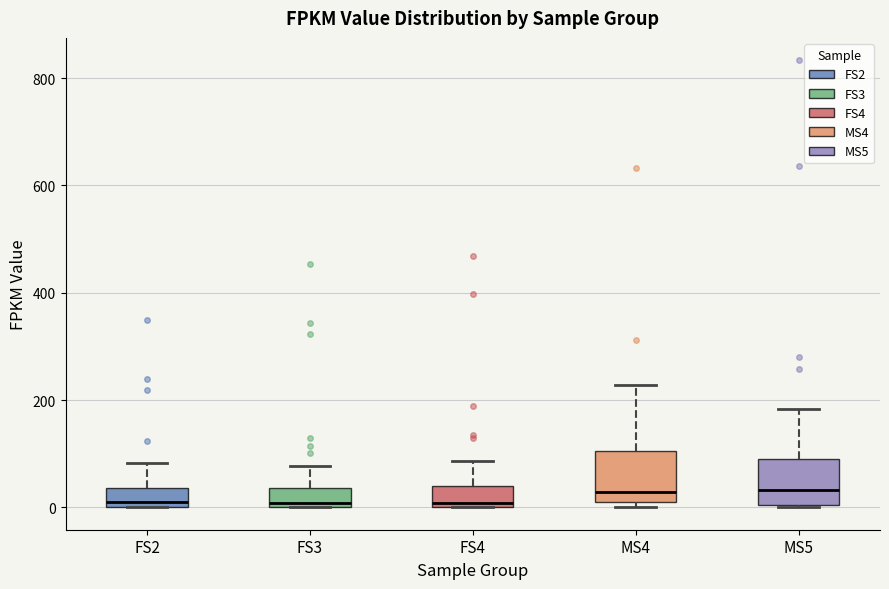

Reading left to right, transcribe this box plot: for each box, give where its median line is, the range the box spans, and where its two whiskers end, as read against the y-axis. The values are not printed on the chart, so give them approximately, as read against the axis.

FS2: median 20, box 0 to 40, whiskers 0 to 80
FS3: median 0 (just above the box's lower edge), box 0 to 40, whiskers 0 to 80
FS4: median 0 (just above the box's lower edge), box 0 to 40, whiskers 0 to 80
MS4: median 20 (just above the box's lower edge), box 20 to 100, whiskers 0 to 220
MS5: median 40, box 0 to 80, whiskers 0 to 180